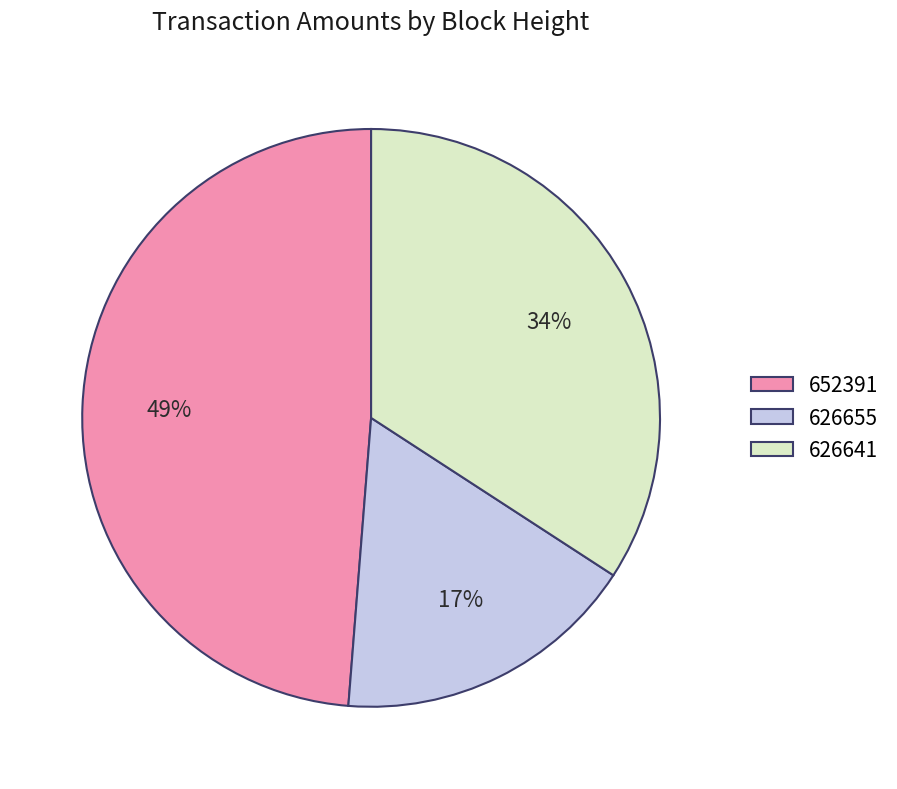

Which has a higher value, 652391 or 626655?

652391